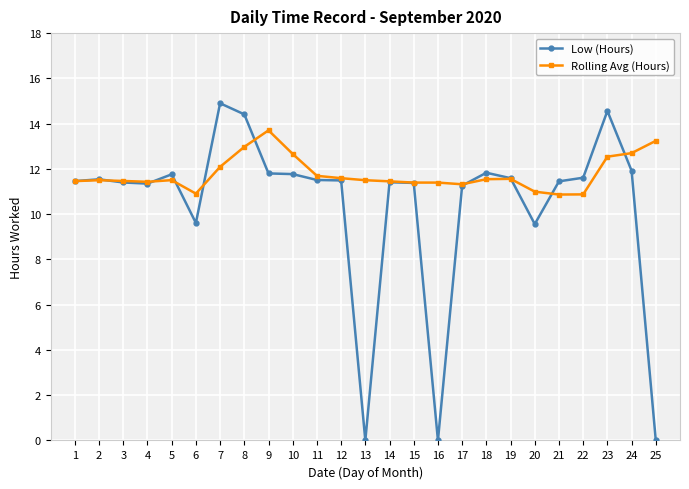

Between 22 and 25, which series saw the biggest shift?

Low (Hours)